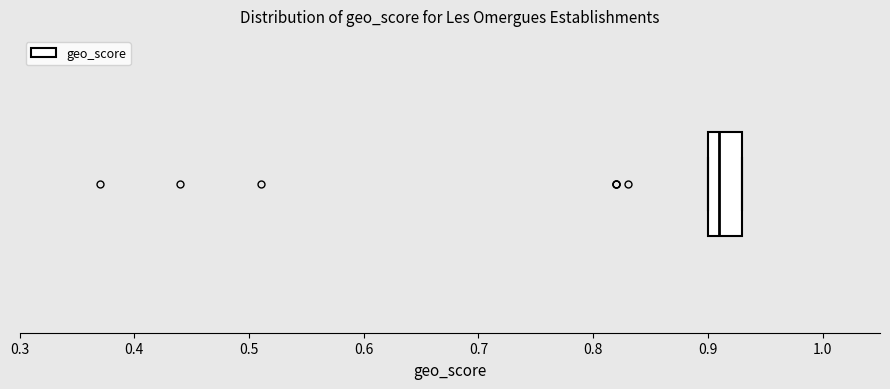

Read this box plot against the x-axis: the position of the median line, the range covered by the box, and the ends of both whiskers. The values are not printed on the chart, so give them approximately, as read against the axis.

median 0.91, box 0.90 to 0.93, whiskers 0.90 to 0.93